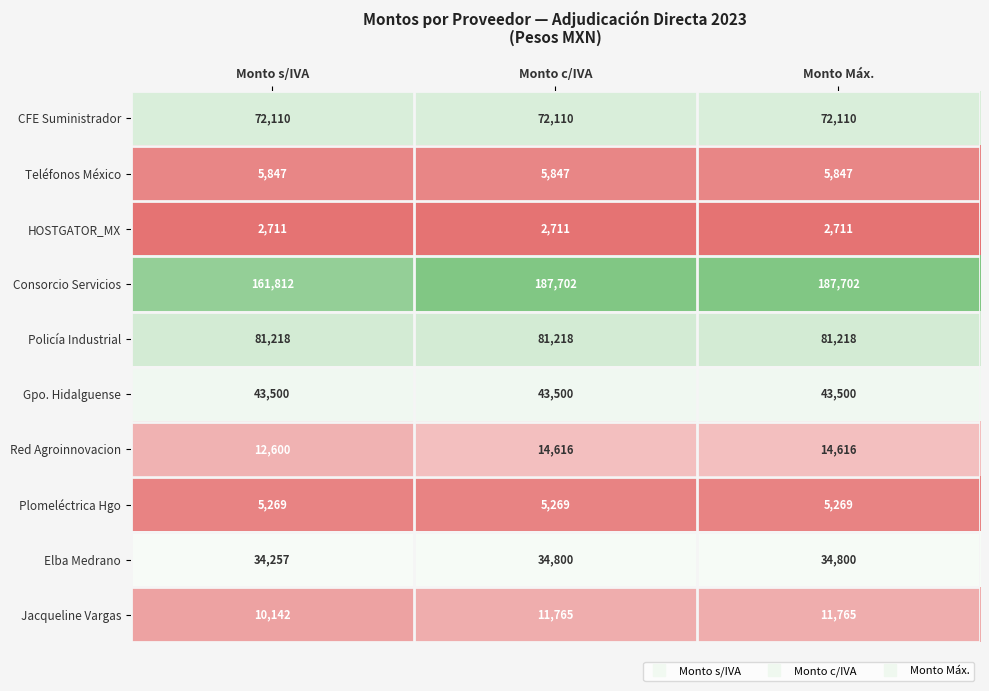

Read the Consorcio Servicios value at Monto s/IVA, to the nearest 50.

161800